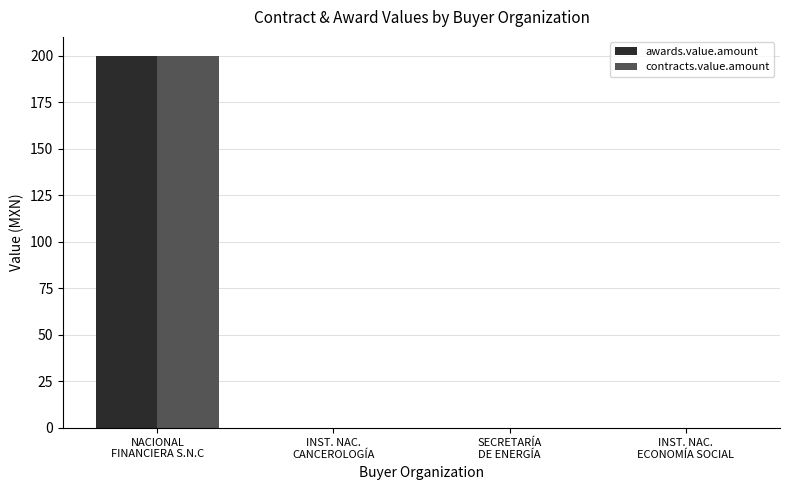

What are all the series names shown in the legend?

awards.value.amount, contracts.value.amount